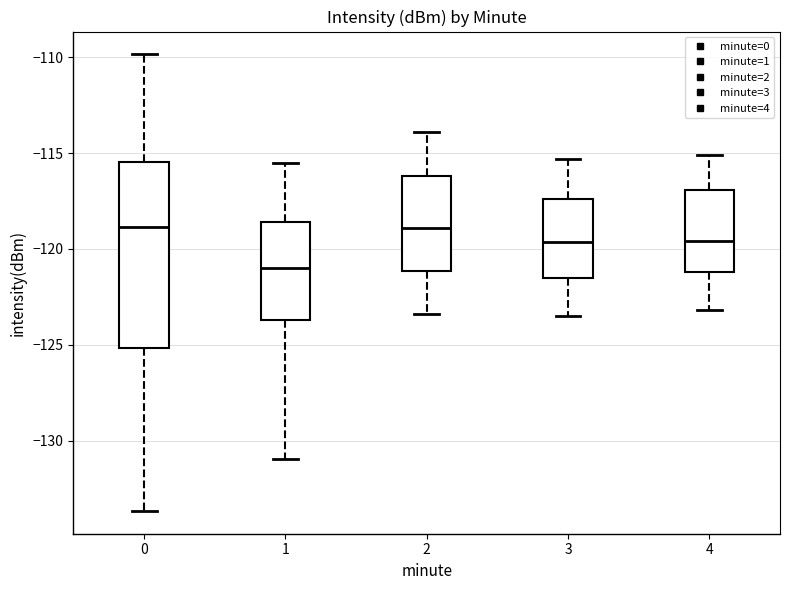

Reading left to right, transcribe this box plot: for each box, give where its median line is, the range the box spans, and where its two whiskers end, as read against the y-axis. The values are not printed on the chart, so give them approximately, as read against the axis.

0: median -119.0, box -125.0 to -115.5, whiskers -133.5 to -110.0
1: median -121.0, box -123.5 to -118.5, whiskers -131.0 to -115.5
2: median -119.0, box -121.0 to -116.0, whiskers -123.5 to -114.0
3: median -119.5, box -121.5 to -117.5, whiskers -123.5 to -115.5
4: median -119.5, box -121.0 to -117.0, whiskers -123.0 to -115.0